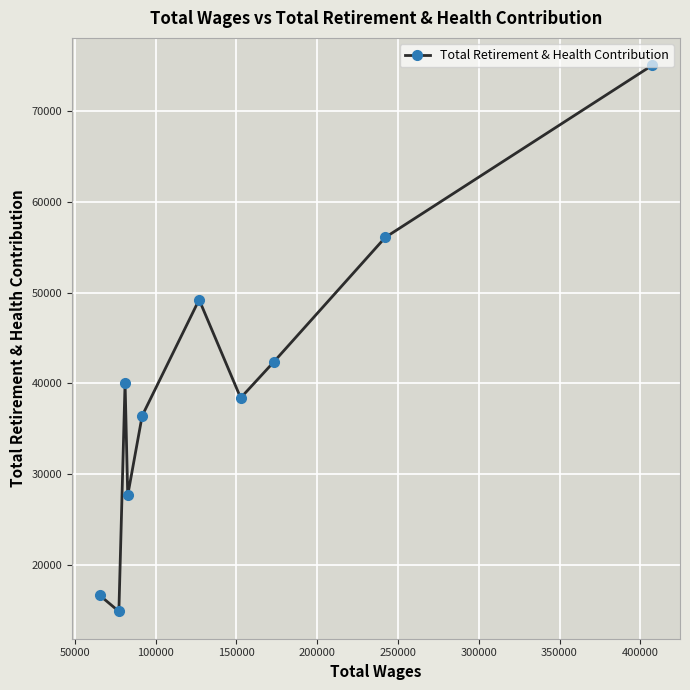

What is the value of the 9th point from the left?

56076